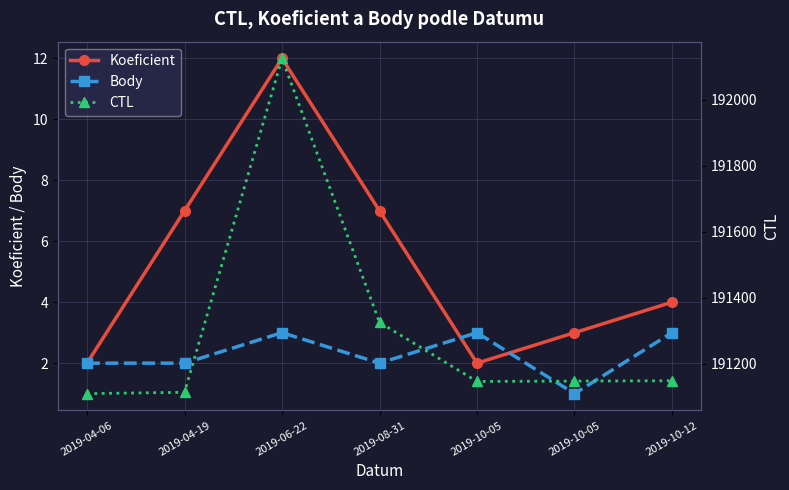

What is the minimum value shown in the chart?

1